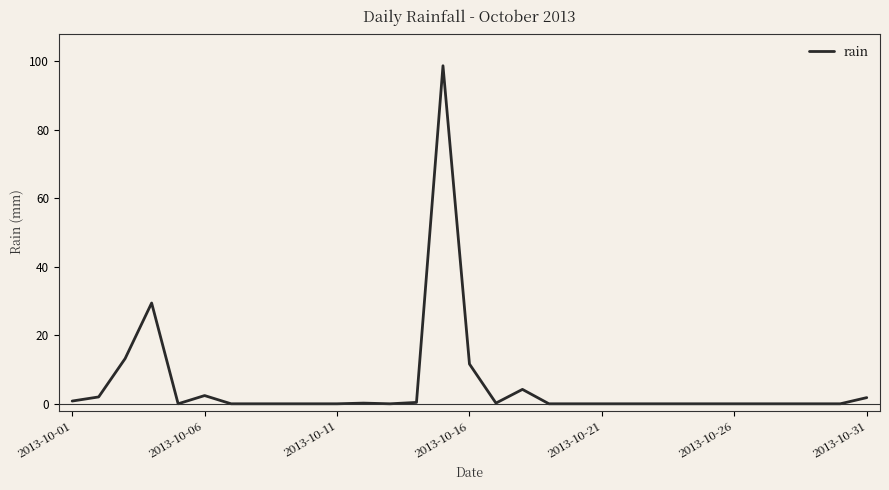

What is the difference between the maximum and minimum values?

98.6